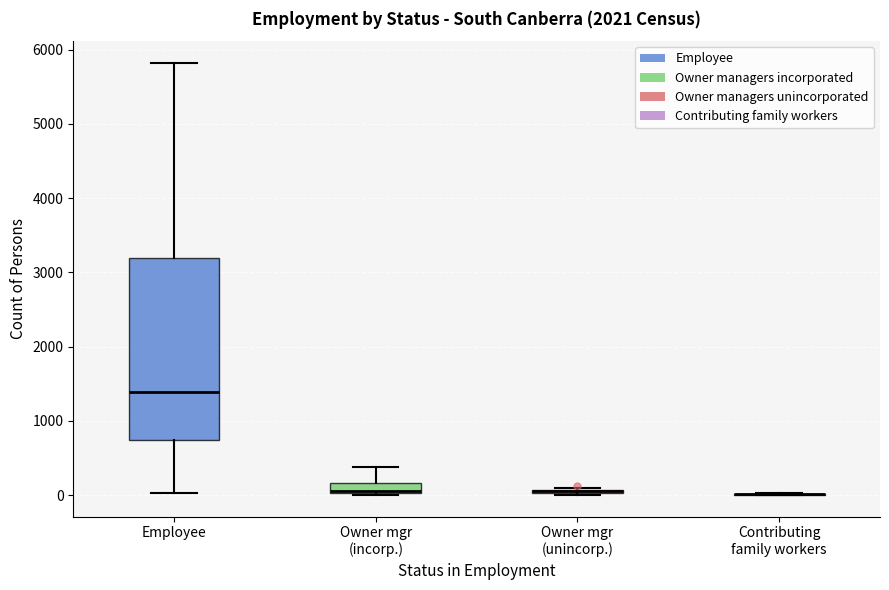

Where is the upper edge of the box for Owner mgr (incorp.) on the y-axis? The values are not printed on the chart, so give them approximately, as read against the axis.

200